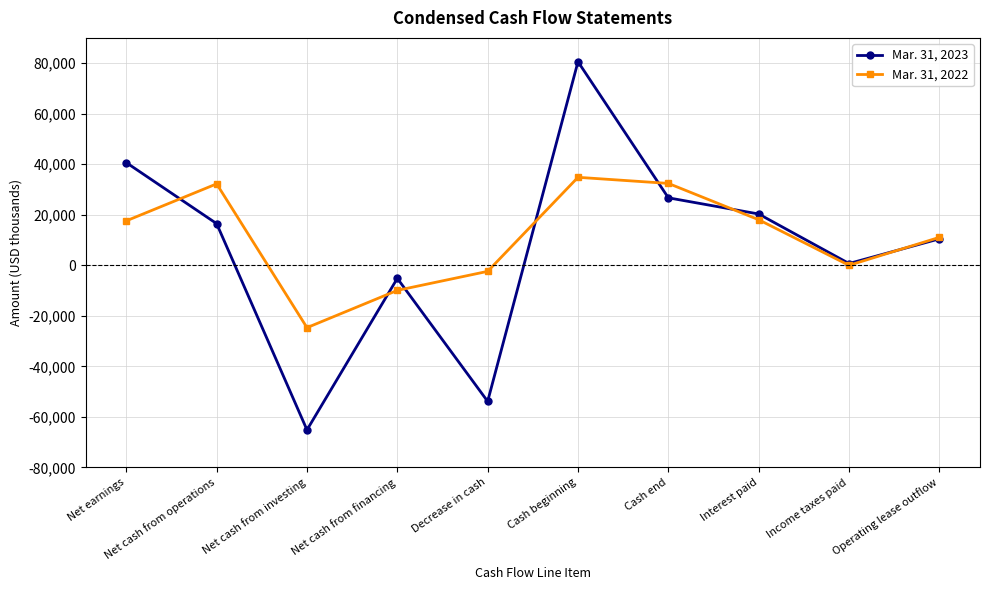

The Mar. 31, 2022 series shows 18022 at Interest paid. True or false?

True